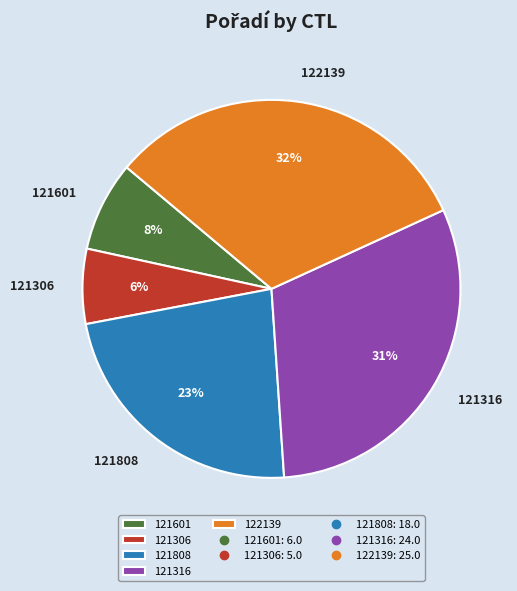

How many segments does this pie chart have?

5